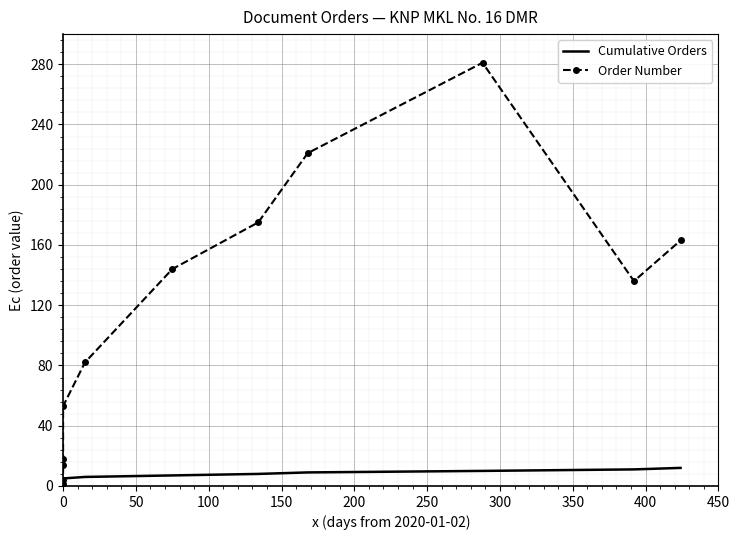

Is the value of Cumulative Orders at 450 greater than the value of Order Number at 200?

No